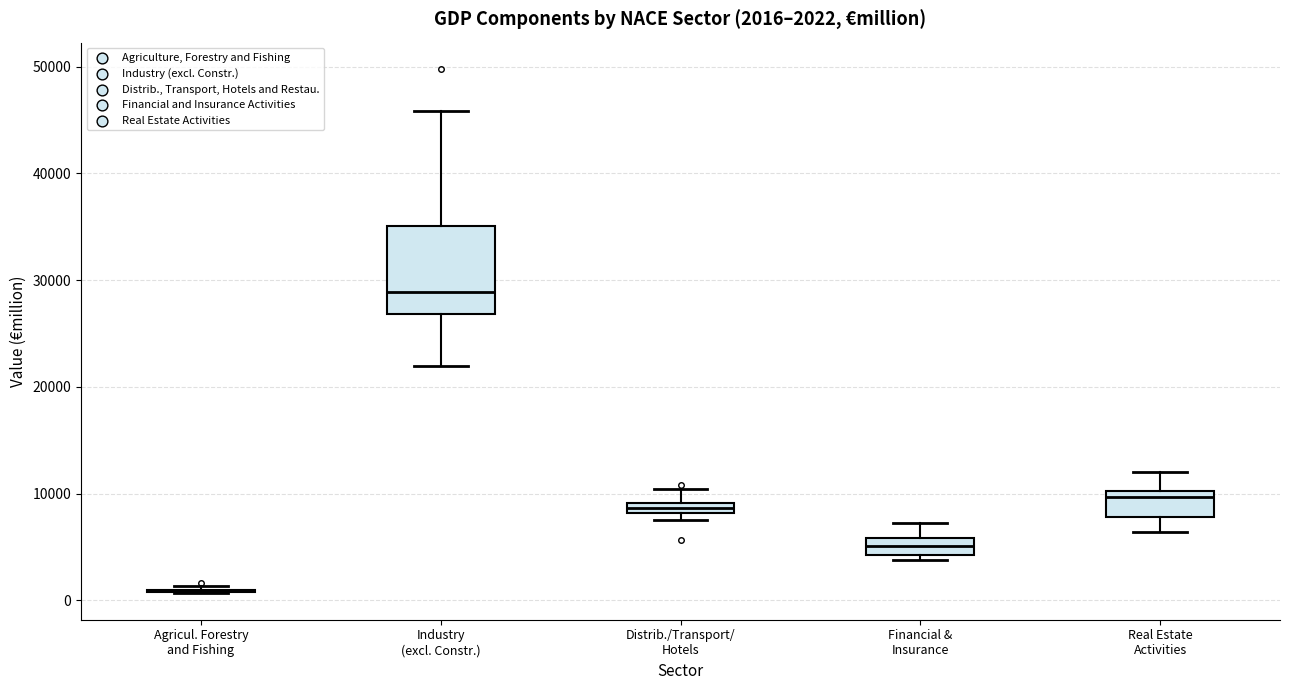

Which box is the tallest, from its lower edge to its upper edge?

Industry (excl. Constr.)